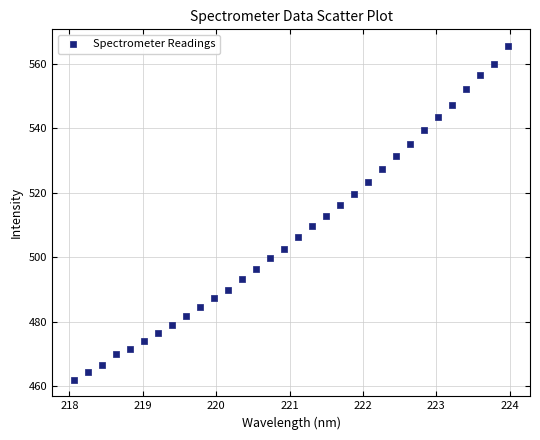

What is the range of Y values (max minus min)?

103.4